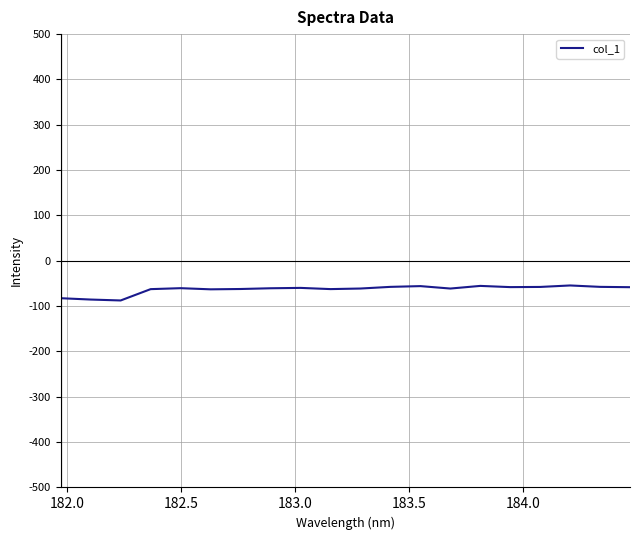

What is the maximum value shown in the chart?

-54.4